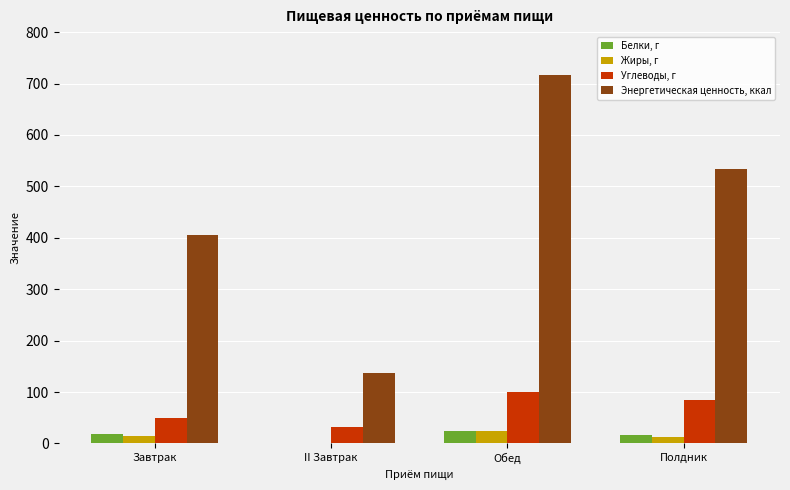

Between Завтрак and II Завтрак, which series saw the biggest shift?

Энергетическая ценность, ккал